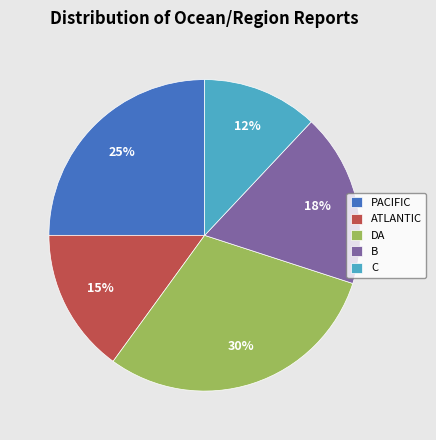

Count the number of slices in the pie.

5